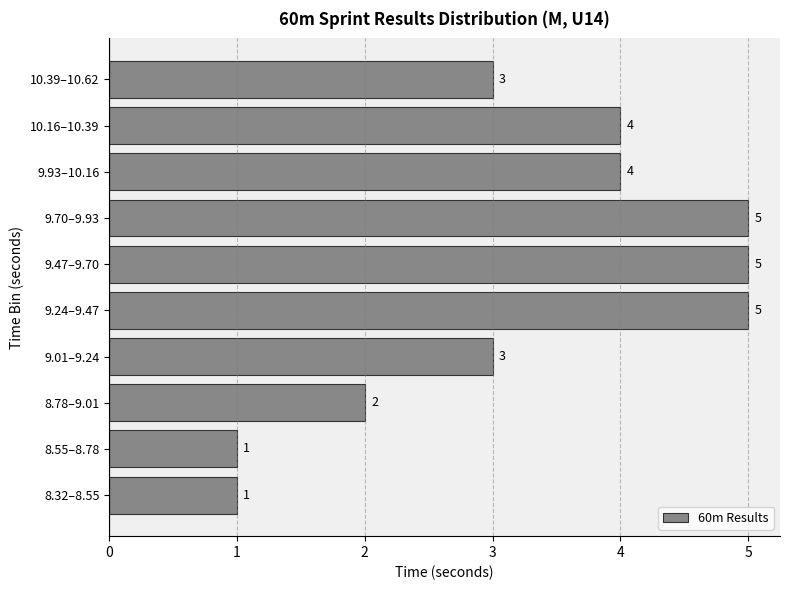

Reading bottom to top, list all the values displayed in this chart.

1	1	2	3	5	5	5	4	4	3